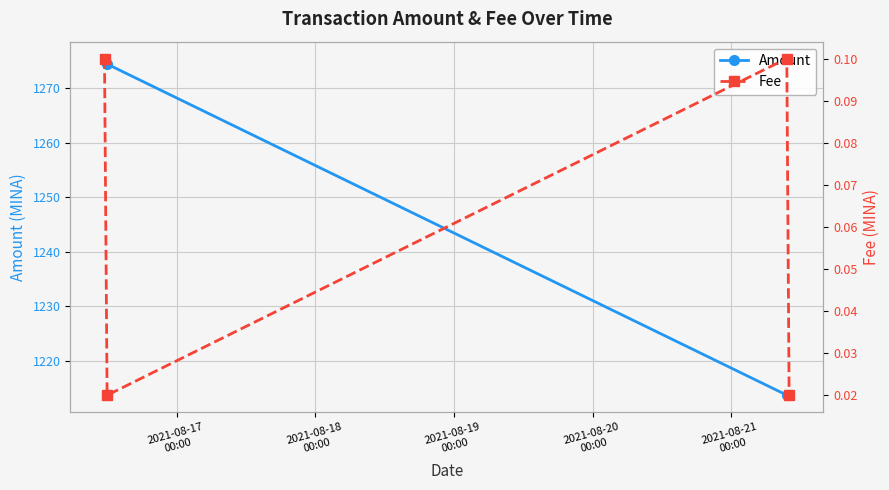

True or false: Amount has more than 2 interior local peaks.

False